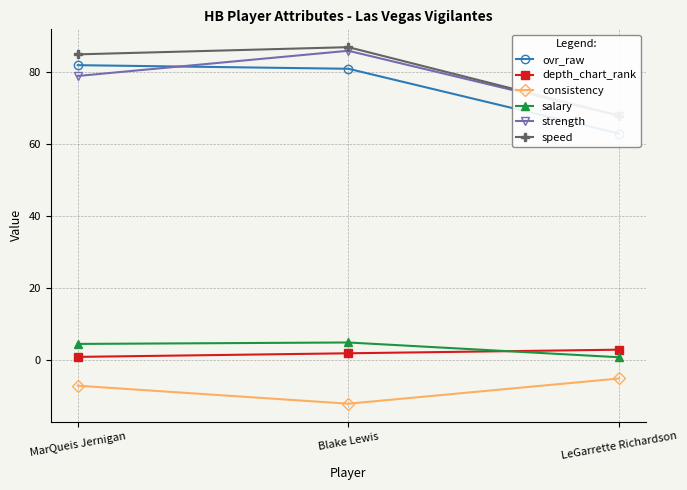

Is it true that depth_chart_rank equals 0.6 at MarQueis Jernigan?

False